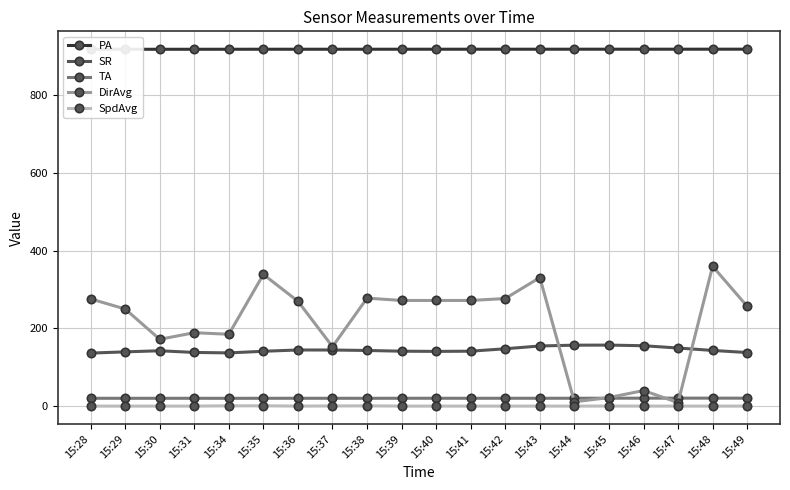

At which label is SpdAvg closest to 0?

15:28